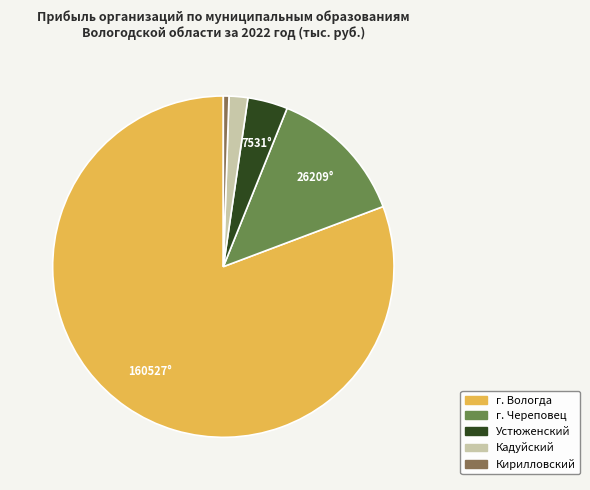

Which slice is the smallest?

Кирилловский